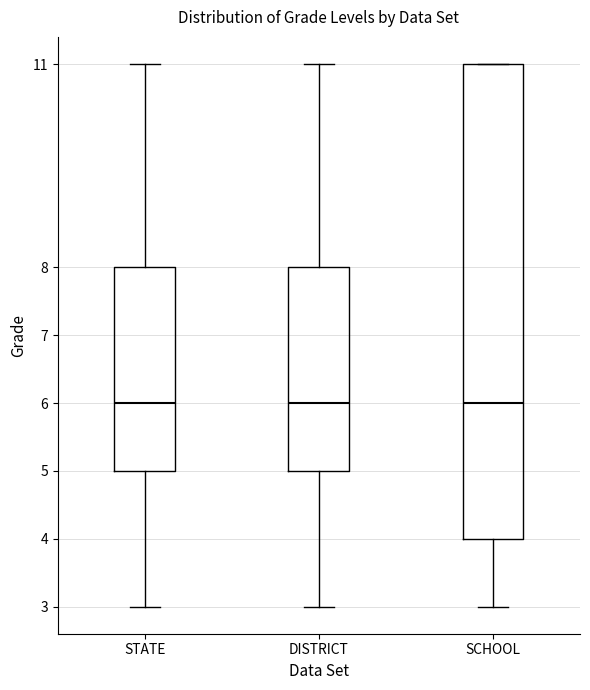

Where does the upper whisker of the box for STATE end on the y-axis? The values are not printed on the chart, so give them approximately, as read against the axis.

11